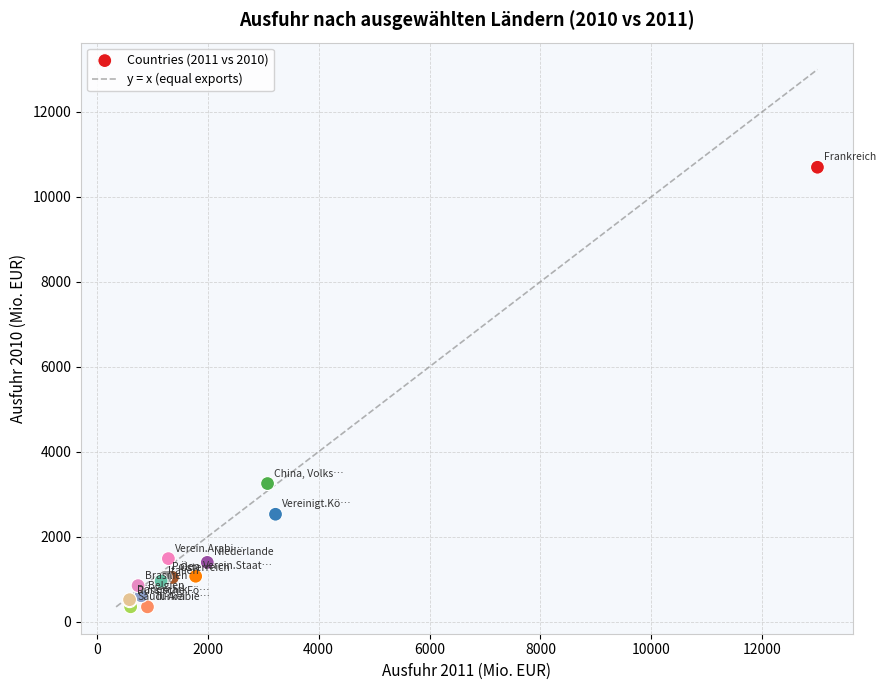

What Y value in the scatter plot is closest to 5520?

3248.7